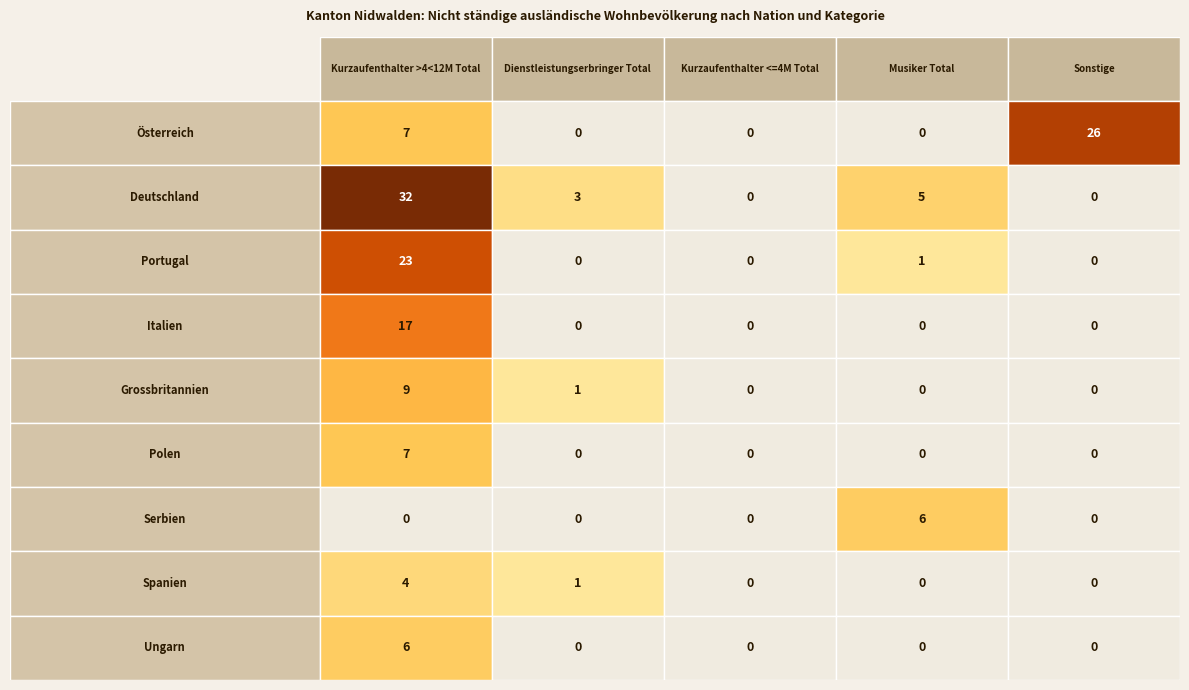

Which series has the widest spread of values?

Deutschland